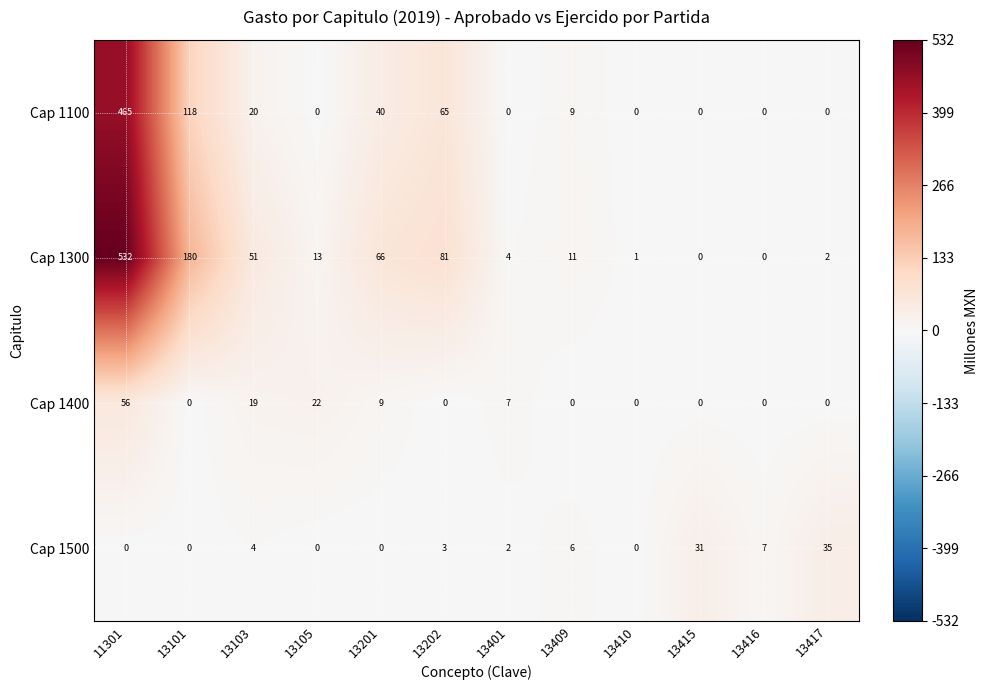

Count the number of data series in this chart.

4